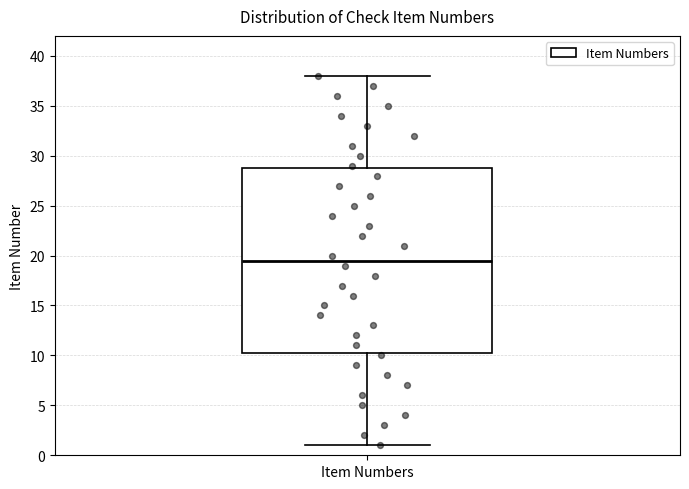

Read this box plot against the y-axis: the position of the median line, the range covered by the box, and the ends of both whiskers. The values are not printed on the chart, so give them approximately, as read against the axis.

median 19.5, box 10.5 to 29.0, whiskers 1.0 to 38.0